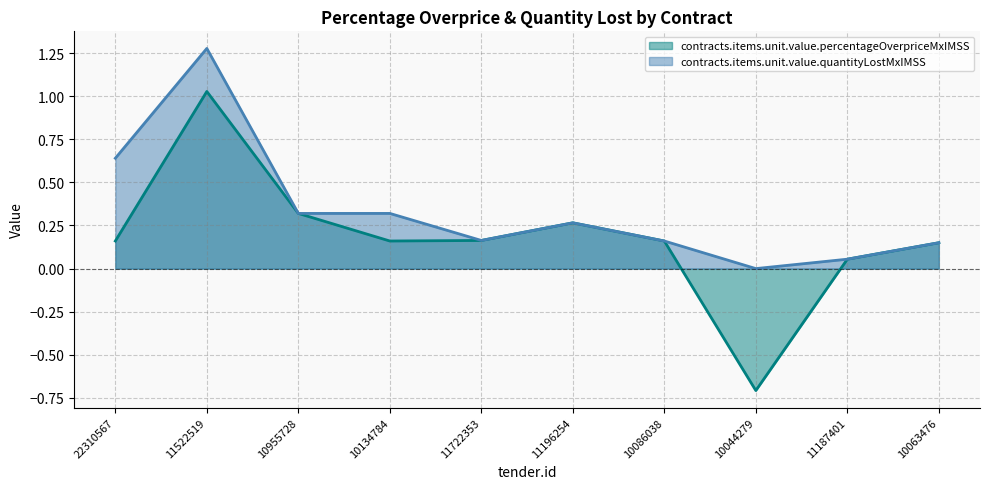

Between 10044279 and 22310567, which is larger?

22310567